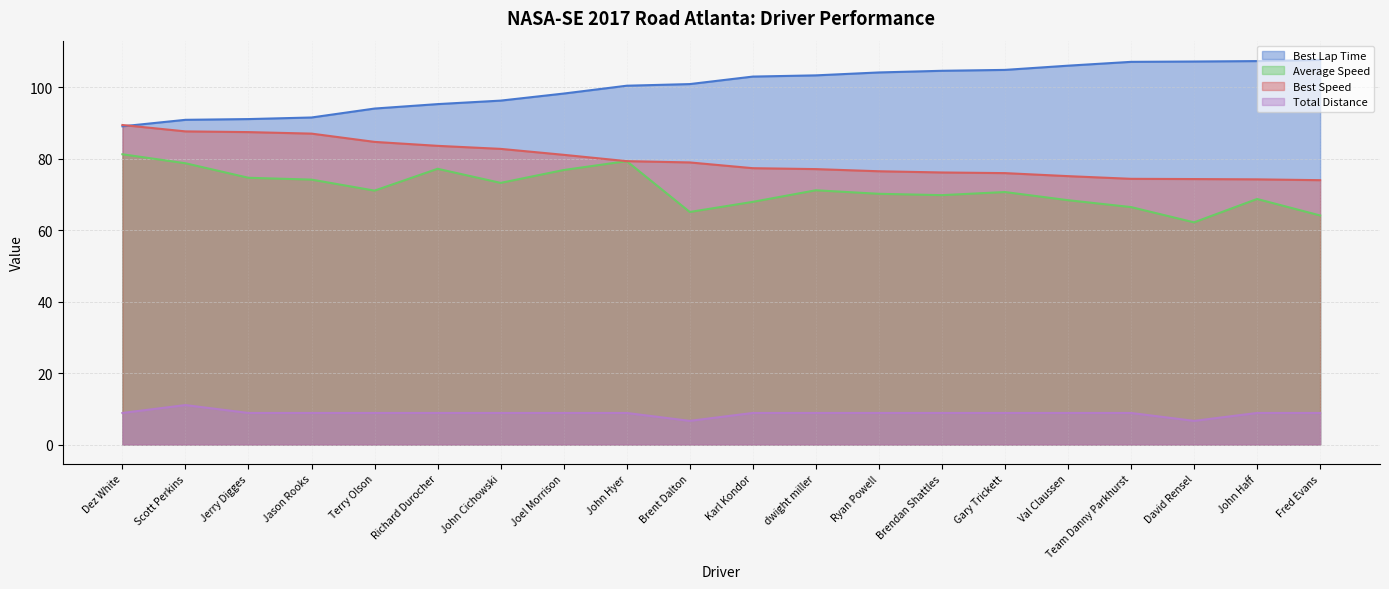

What is the sum of the Best Lap Time values at Team Danny Parkhurst and Dez White?

196.1